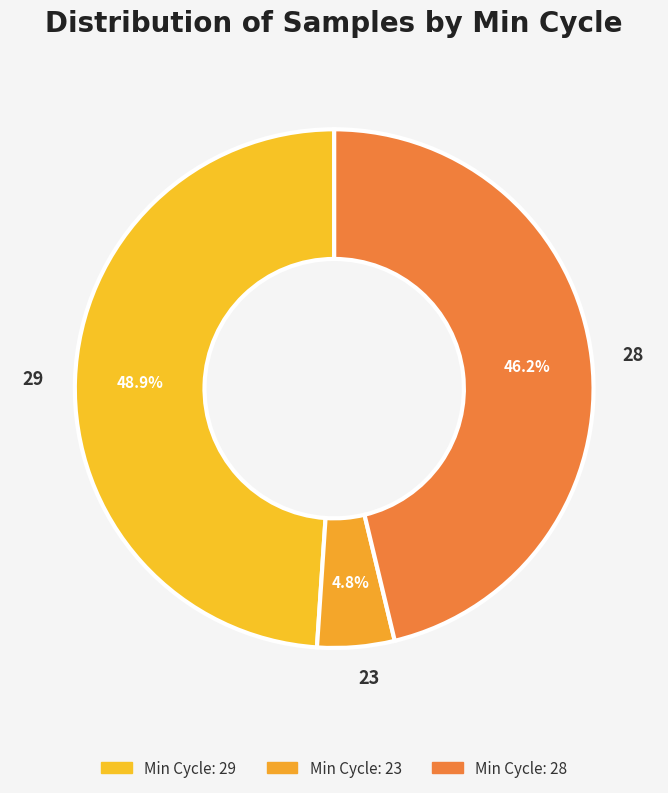

To the nearest percent, what portion does 28 represent?

46%